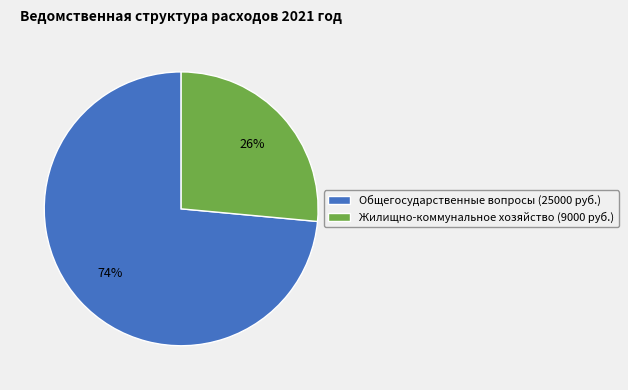

Which has a higher value, Жилищно-коммунальное хозяйство (9000 руб.) or Общегосударственные вопросы (25000 руб.)?

Общегосударственные вопросы (25000 руб.)